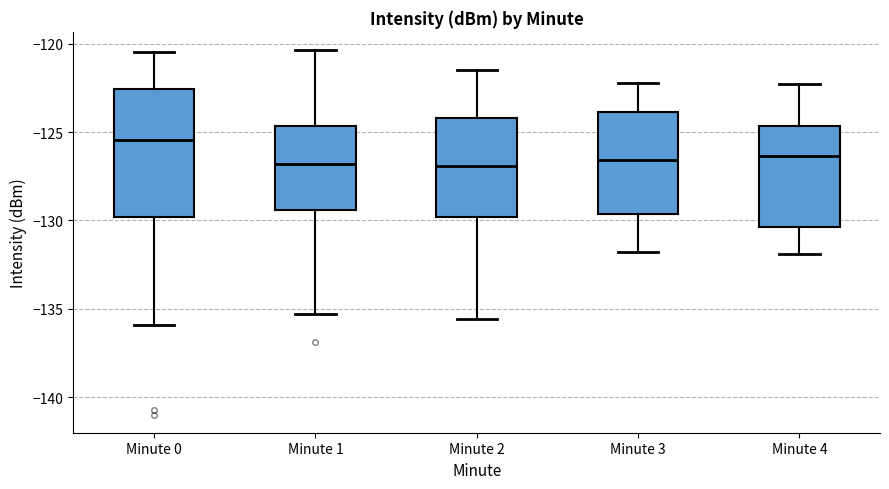

Reading left to right, read every box against the y-axis: the position of its median line, the range the box covers, and the ends of its whiskers. The values are not printed on the chart, so give them approximately, as read against the axis.

Minute 0: median -125.5, box -130.0 to -122.5, whiskers -136.0 to -120.5
Minute 1: median -127.0, box -129.5 to -124.5, whiskers -135.5 to -120.5
Minute 2: median -127.0, box -130.0 to -124.0, whiskers -135.5 to -121.5
Minute 3: median -126.5, box -129.5 to -124.0, whiskers -132.0 to -122.0
Minute 4: median -126.5, box -130.5 to -124.5, whiskers -132.0 to -122.5